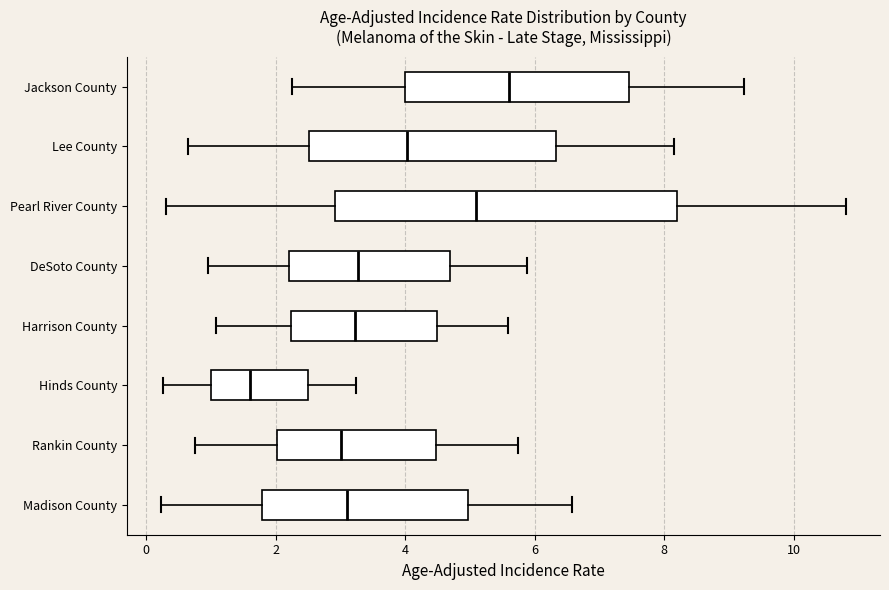

Reading bottom to top, read every box against the x-axis: the position of its median line, the range the box covers, and the ends of its whiskers. The values are not printed on the chart, so give them approximately, as read against the axis.

Madison County: median 3.0, box 1.8 to 5.0, whiskers 0.2 to 6.6
Rankin County: median 3.0, box 2.0 to 4.4, whiskers 0.8 to 5.8
Hinds County: median 1.6, box 1.0 to 2.6, whiskers 0.2 to 3.2
Harrison County: median 3.2, box 2.2 to 4.4, whiskers 1.0 to 5.6
DeSoto County: median 3.2, box 2.2 to 4.6, whiskers 1.0 to 5.8
Pearl River County: median 5.0, box 3.0 to 8.2, whiskers 0.4 to 10.8
Lee County: median 4.0, box 2.6 to 6.4, whiskers 0.6 to 8.2
Jackson County: median 5.6, box 4.0 to 7.4, whiskers 2.2 to 9.2